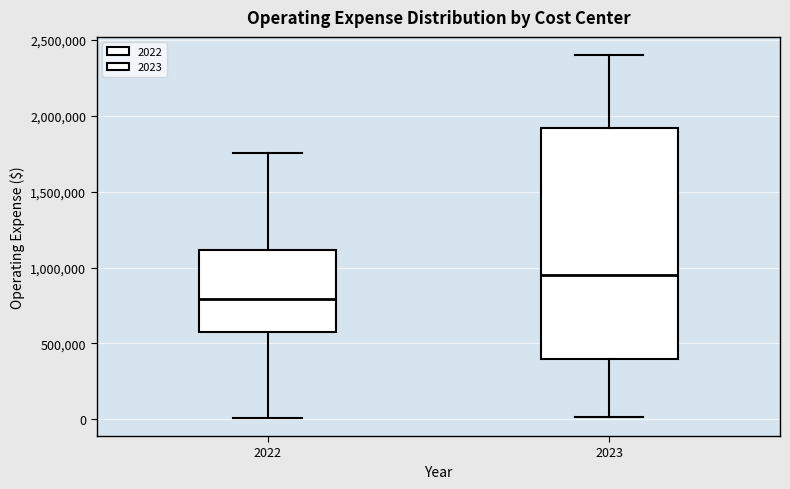

Comparing the boxes themselves (not the whiskers), which one is the tallest?

2023